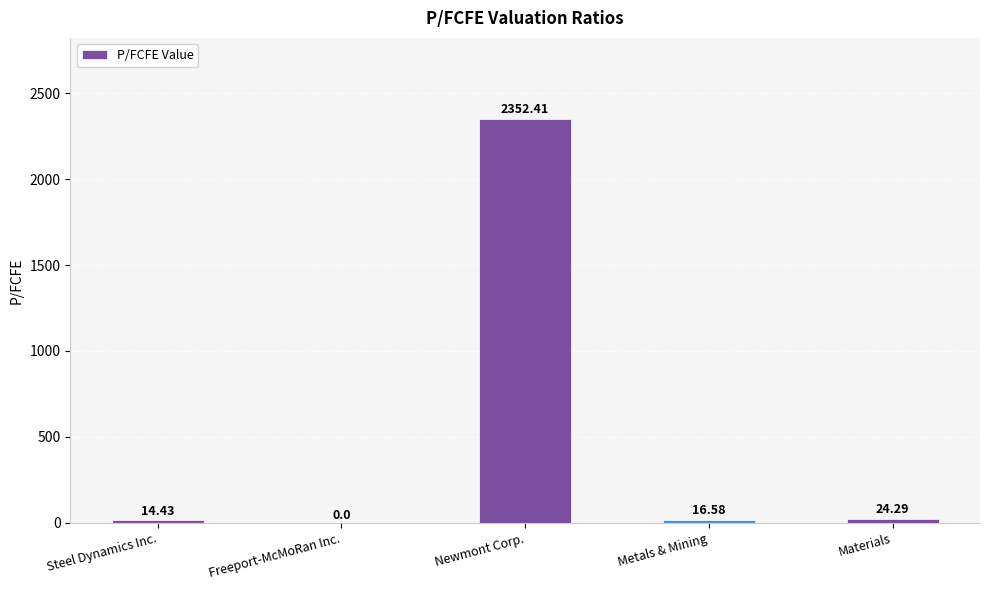

Approximately how many times larger is the value at Newmont Corp. compared to Metals & Mining?

141.9